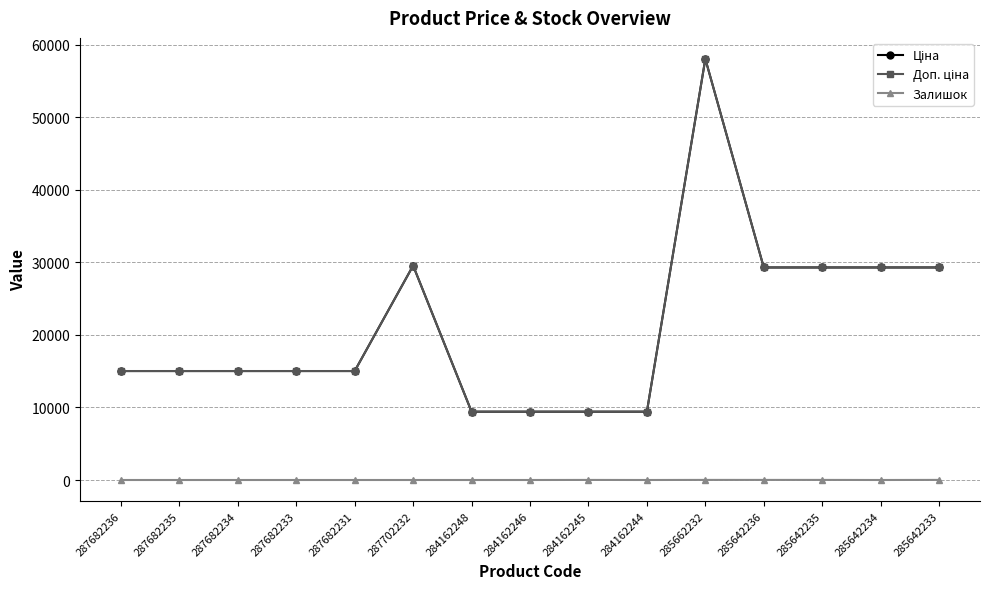

Is this an area chart (filled region under the line)?

No